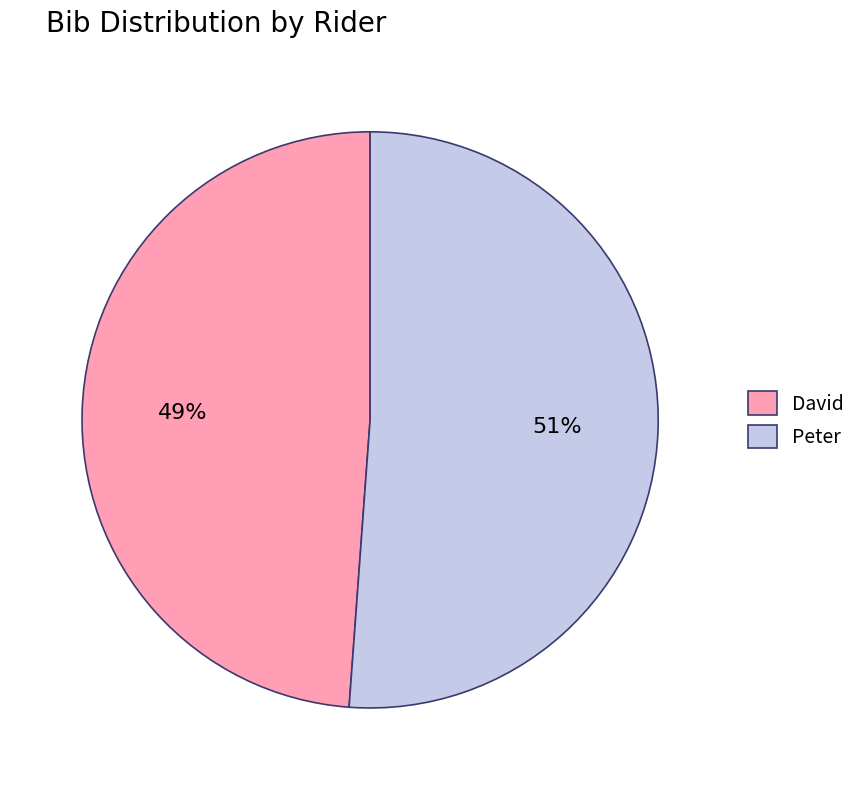

Is it true that Peter is 51% of the pie?

True